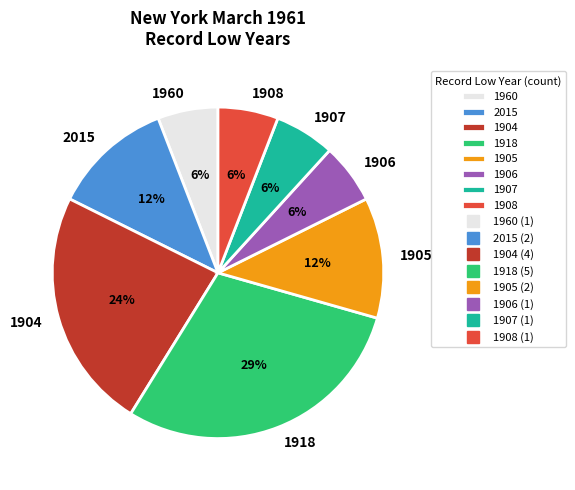

Combined, do 1918 and 1904 account for over 50%?

Yes